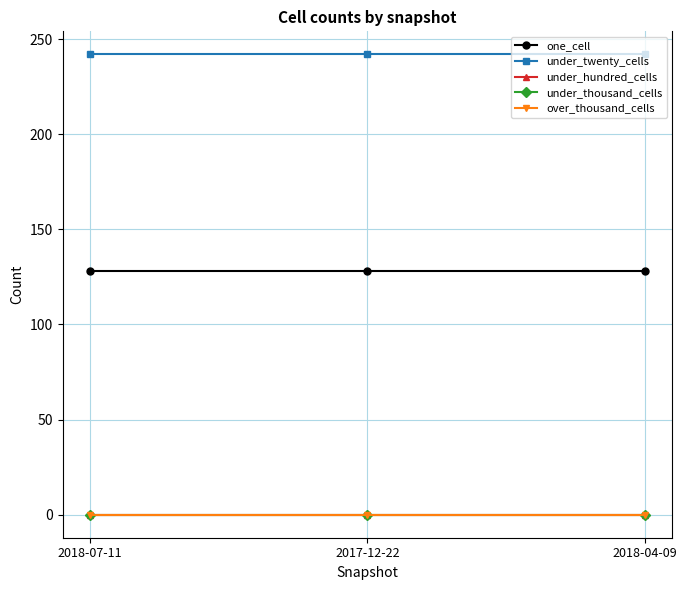

Which series has the largest total across all categories?

under_twenty_cells